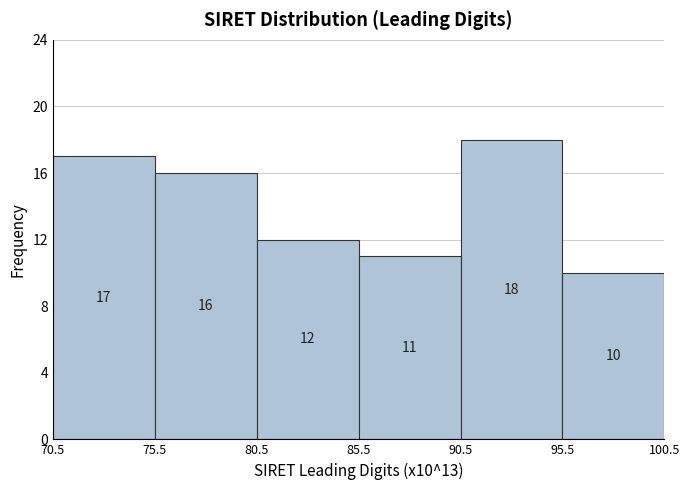

How tall is the bar that spans 85.5 to 90.5 on the x-axis?

11